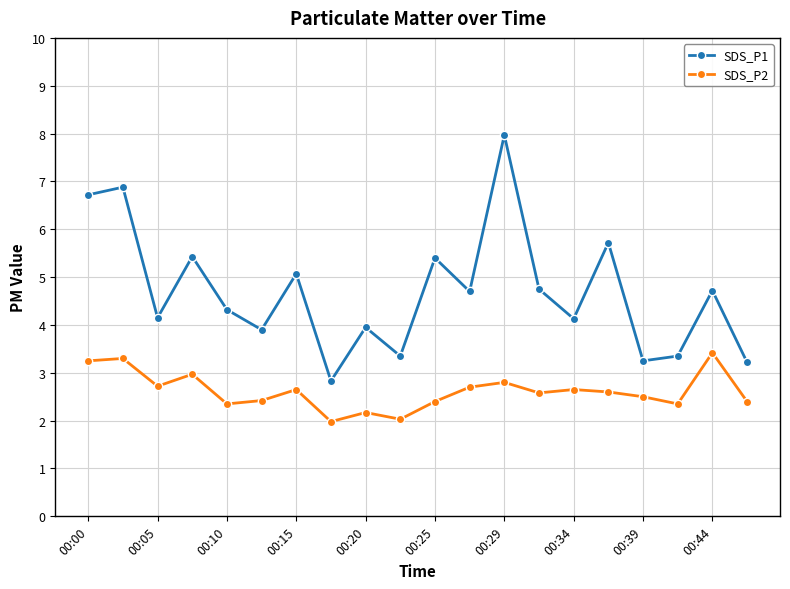

True or false: SDS_P1 and SDS_P2 intersect in this chart.

False